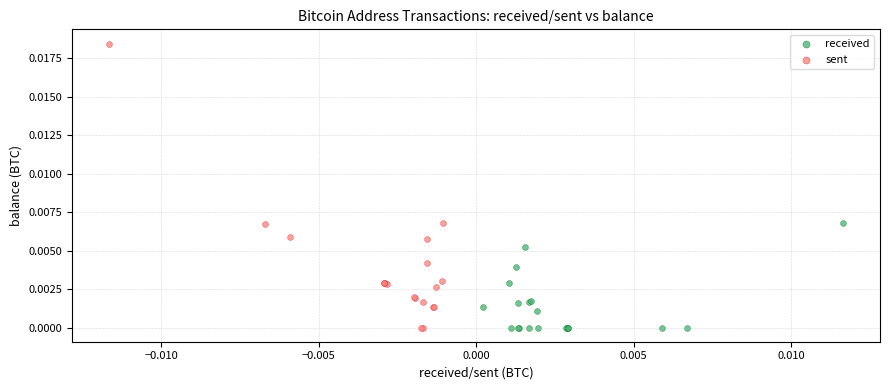

Which series has the largest Y range (max minus min)?

sent